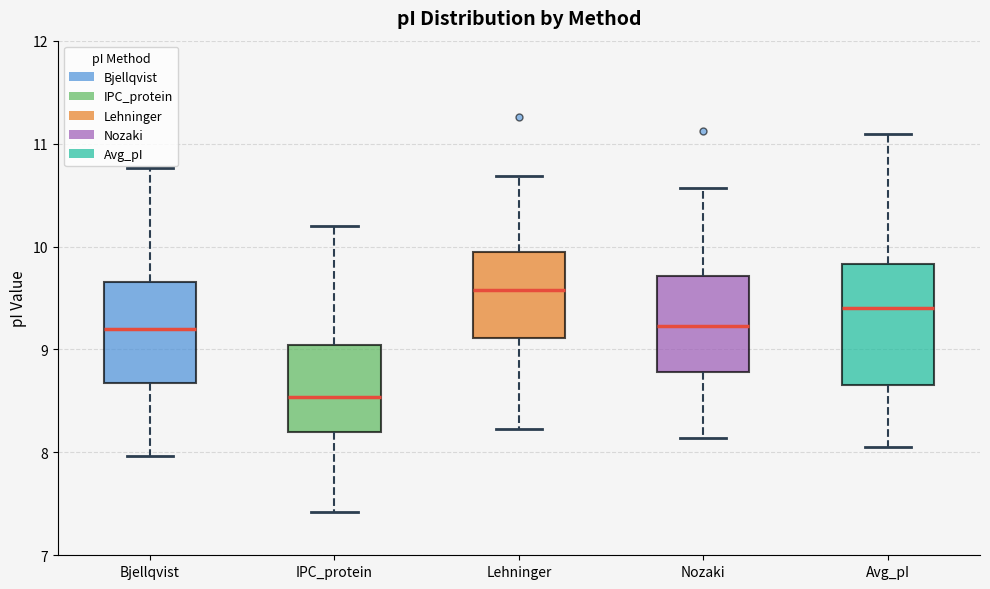

Reading left to right, transcribe this box plot: for each box, give where its median line is, the range the box spans, and where its two whiskers end, as read against the y-axis. The values are not printed on the chart, so give them approximately, as read against the axis.

Bjellqvist: median 9.2, box 8.7 to 9.7, whiskers 8.0 to 10.8
IPC_protein: median 8.5, box 8.2 to 9.0, whiskers 7.4 to 10.2
Lehninger: median 9.6, box 9.1 to 9.9, whiskers 8.2 to 10.7
Nozaki: median 9.2, box 8.8 to 9.7, whiskers 8.1 to 10.6
Avg_pI: median 9.4, box 8.7 to 9.8, whiskers 8.0 to 11.1